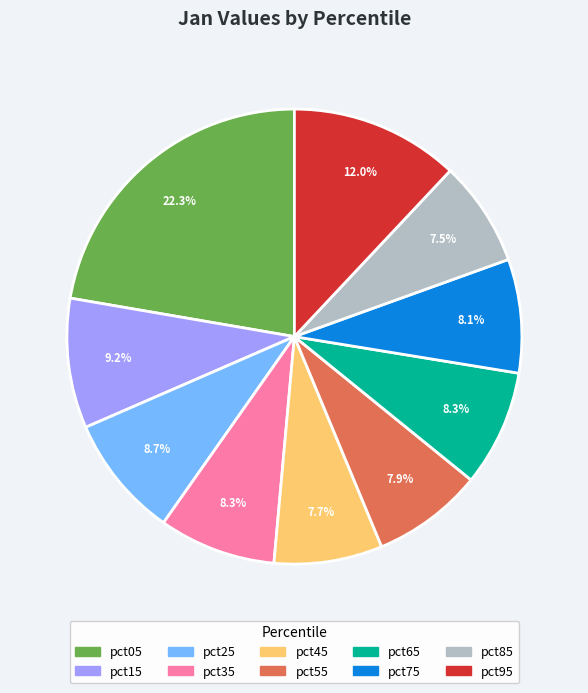

Count the number of slices in the pie.

10